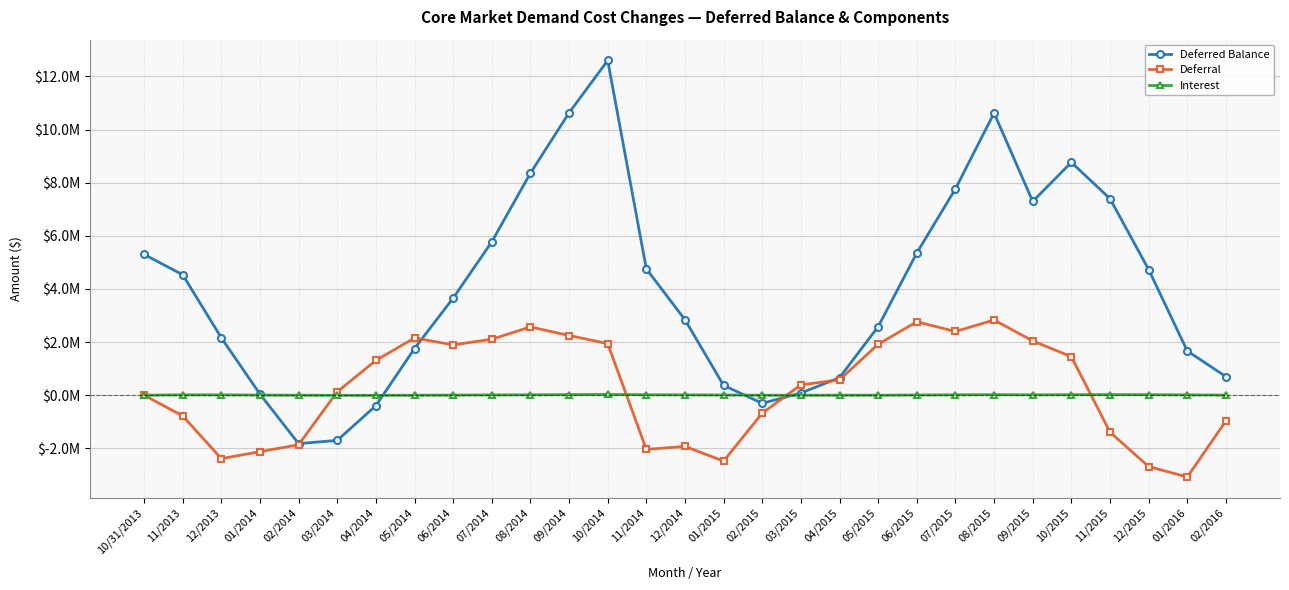

What are all the series names shown in the legend?

Deferred Balance, Deferral, Interest